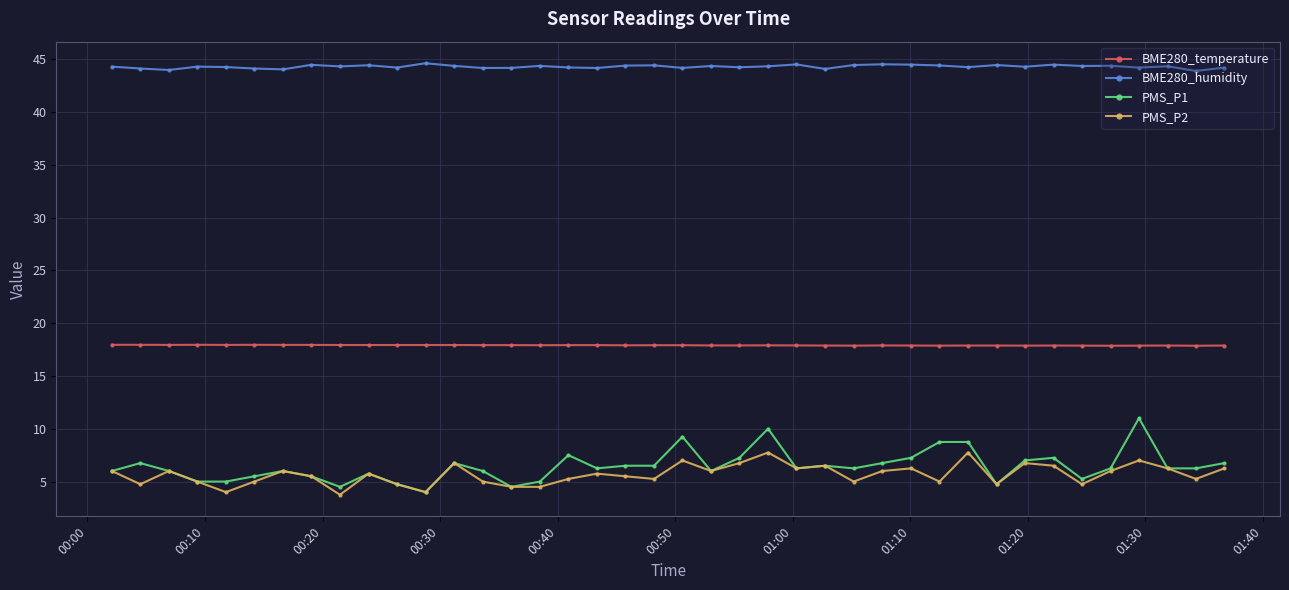

Count the number of data series in this chart.

4